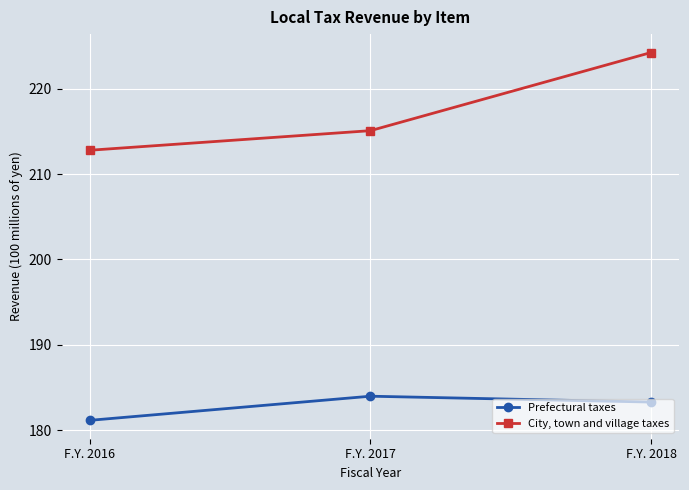

What are all the series names shown in the legend?

Prefectural taxes, City, town and village taxes